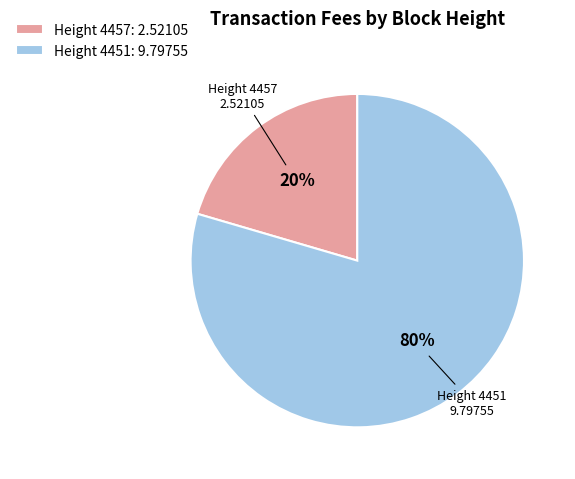

Do Height 4457: 2.52105 and Height 4451: 9.79755 together represent more than half of the pie?

Yes